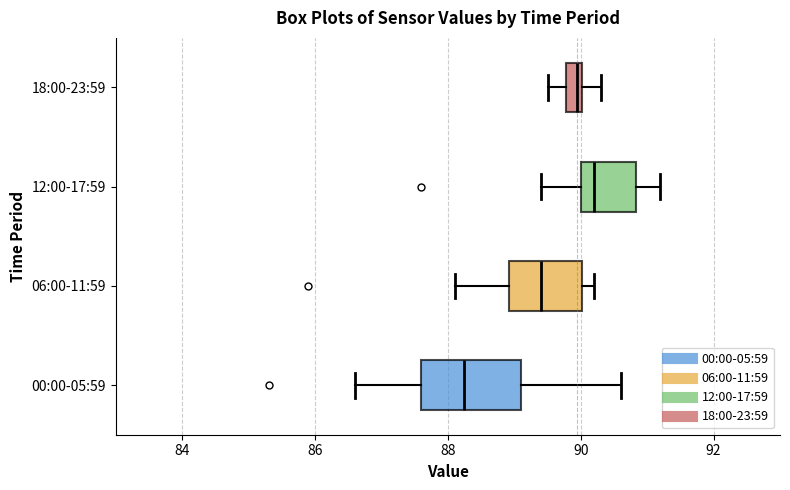

Which box has the furthest to the left median line?

00:00-05:59